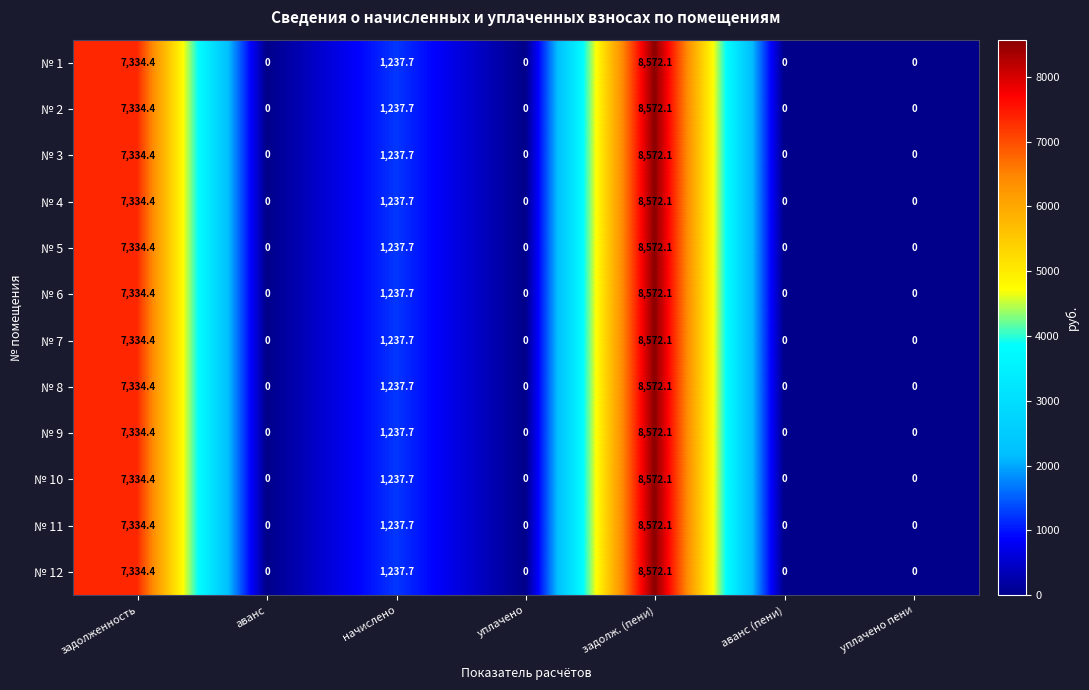

What is the sum of the № 5 values at задолж. (пени) and аванс (пени)?

8572.1